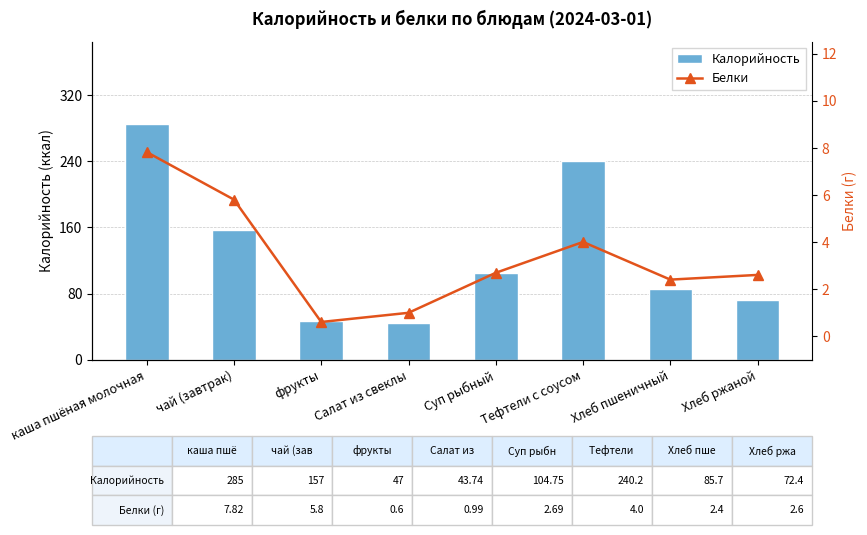

List the series in order of their peak value, highest first.

Калорийность, Белки